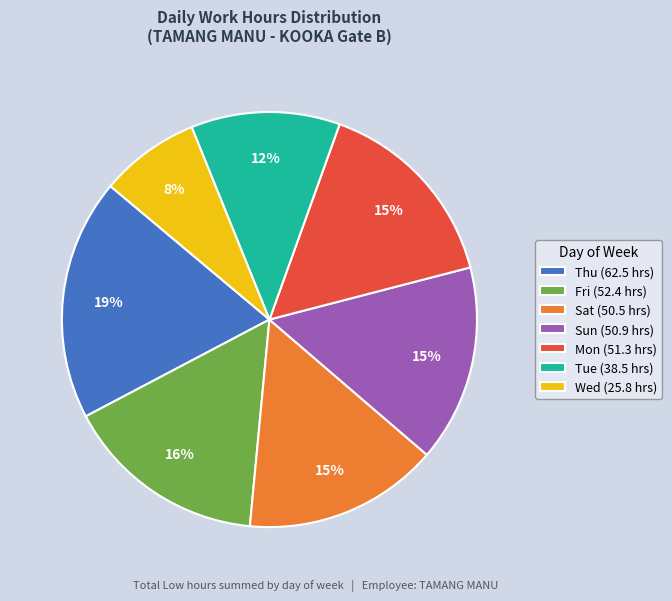

Is there any slice that represents more than half of the pie?

No